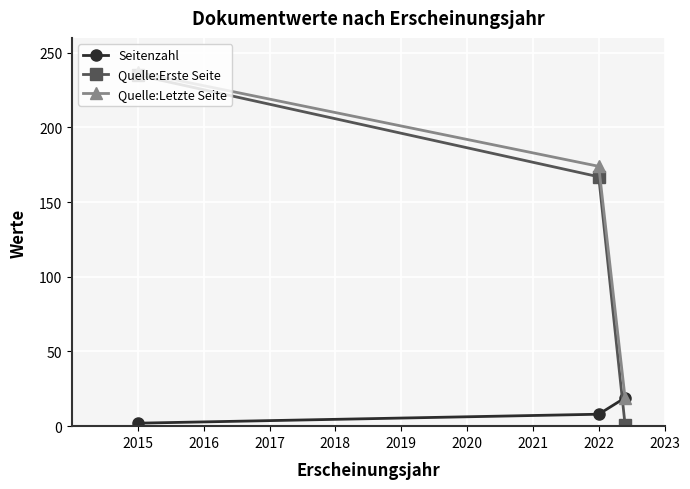

How many lines are shown in the chart?

3